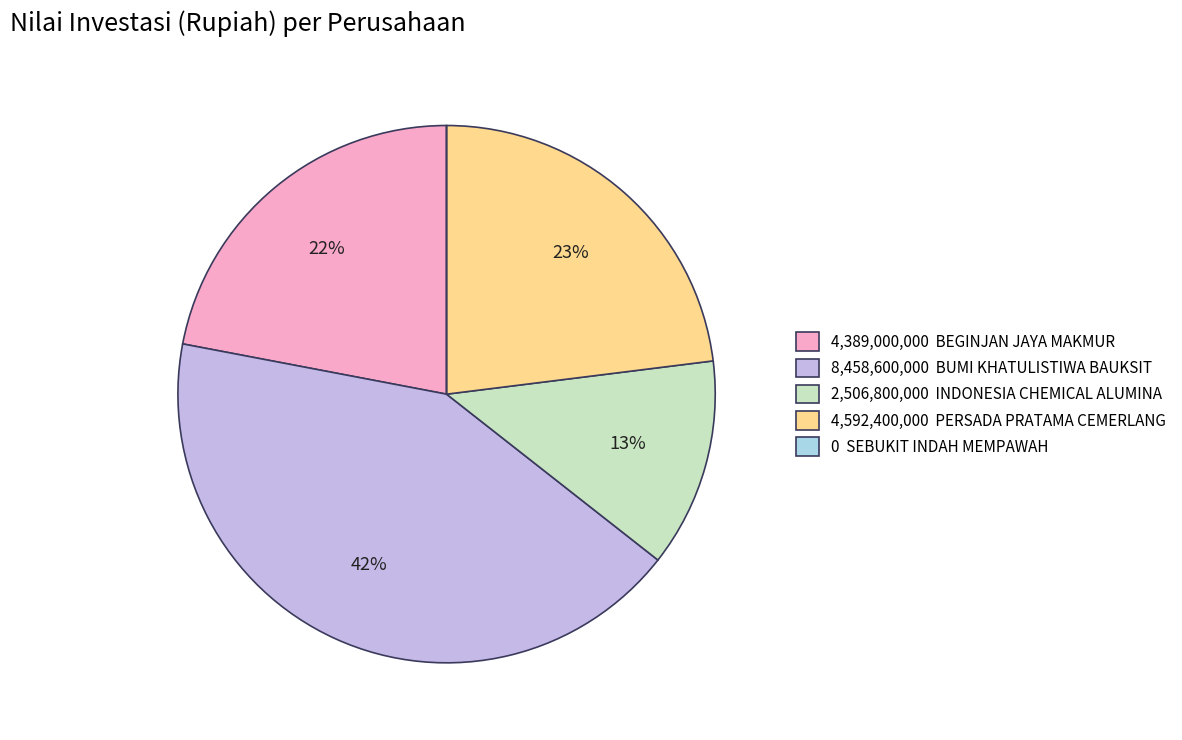

Approximately how many times larger is the value at 8,458,600,000 BUMI KHATULISTIWA BAUKSIT compared to 4,389,000,000 BEGINJAN JAYA MAKMUR?

1.9